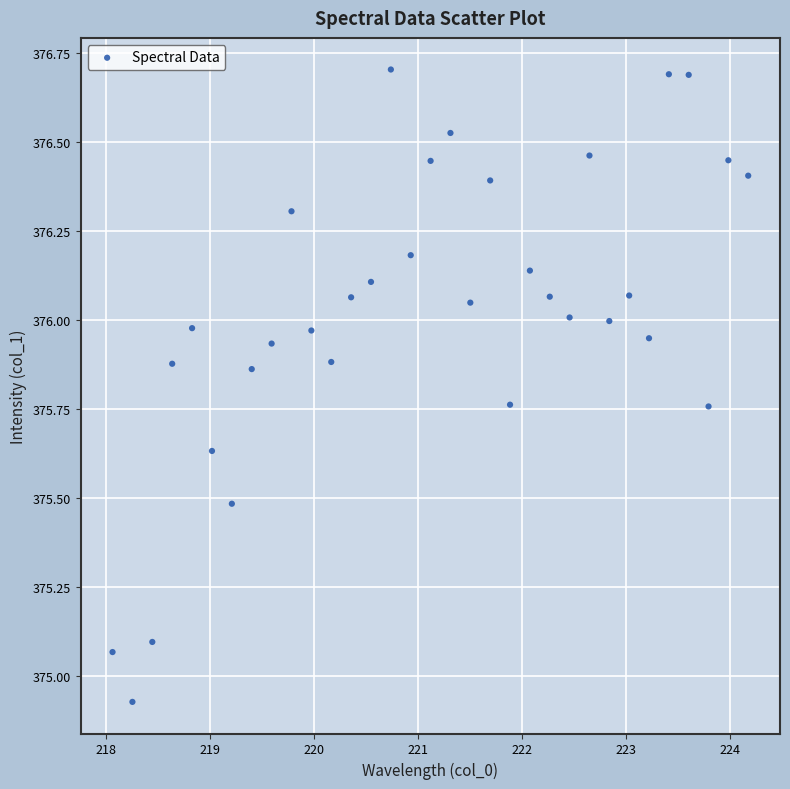

What is the range of Y values (max minus min)?

1.8